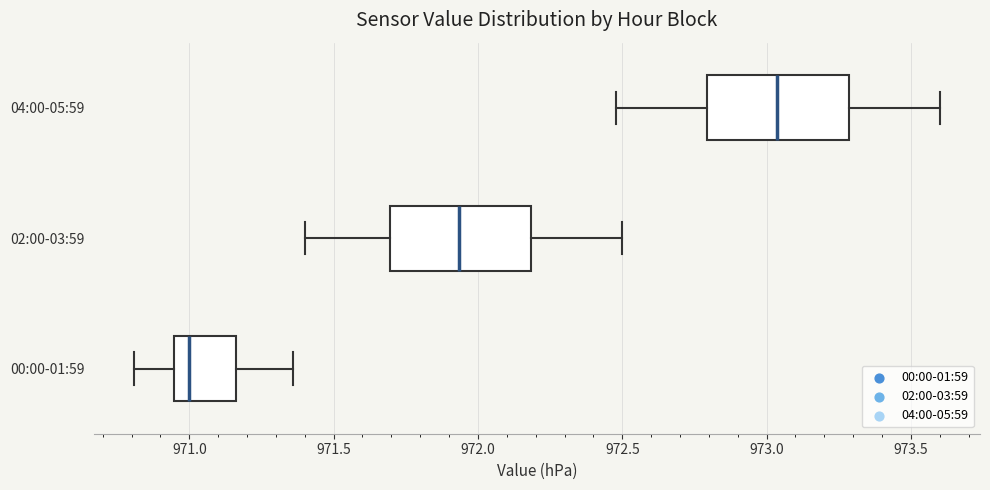

Reading bottom to top, transcribe this box plot: for each box, give where its median line is, the range the box spans, and where its two whiskers end, as read against the x-axis. The values are not printed on the chart, so give them approximately, as read against the axis.

00:00-01:59: median 971.00, box 970.95 to 971.15, whiskers 970.80 to 971.35
02:00-03:59: median 971.95, box 971.70 to 972.20, whiskers 971.40 to 972.50
04:00-05:59: median 973.05, box 972.80 to 973.30, whiskers 972.50 to 973.60